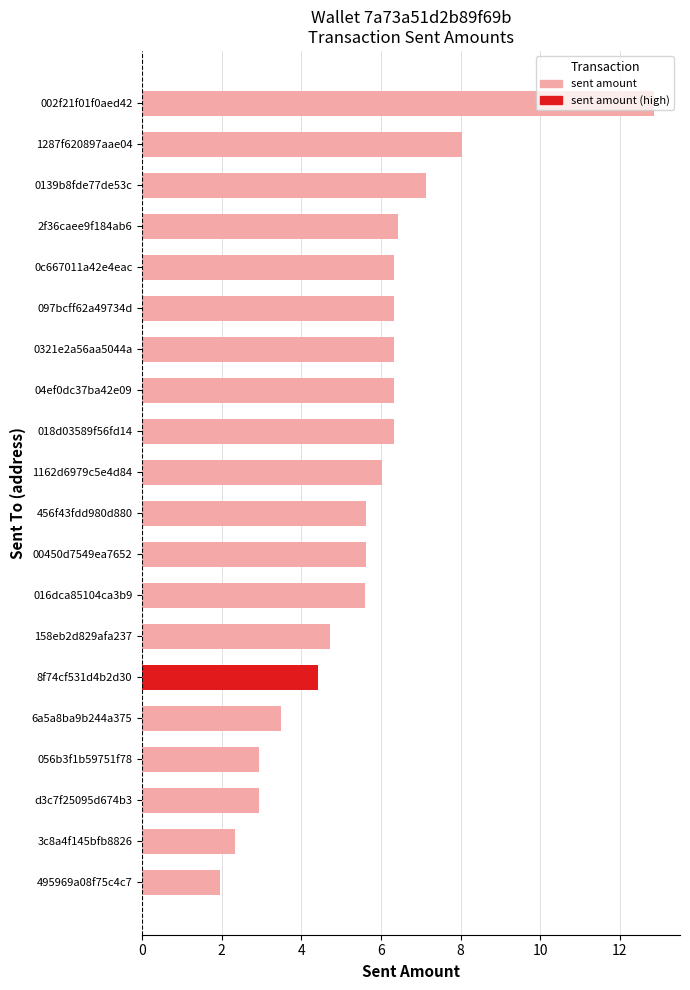

True or false: the data shows 7.1 at 0139b8fde77de53c.

True